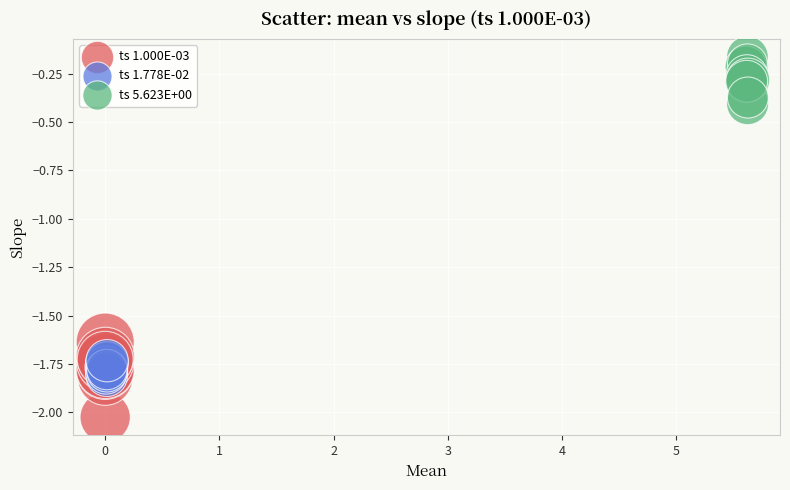

Which series contains the highest Y value?

ts 5.623E+00